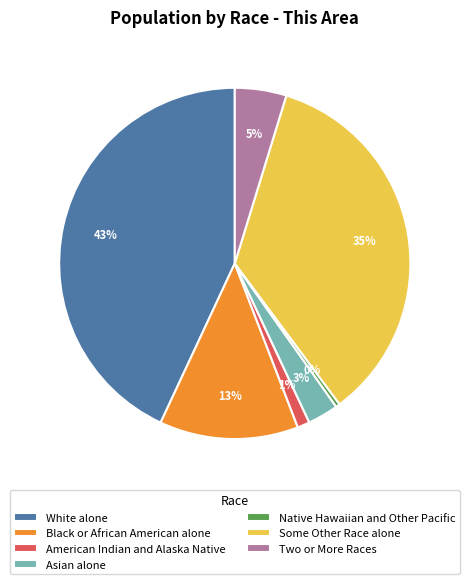

To the nearest percent, what is the difference between the largest and smallest slice percentages?

43%